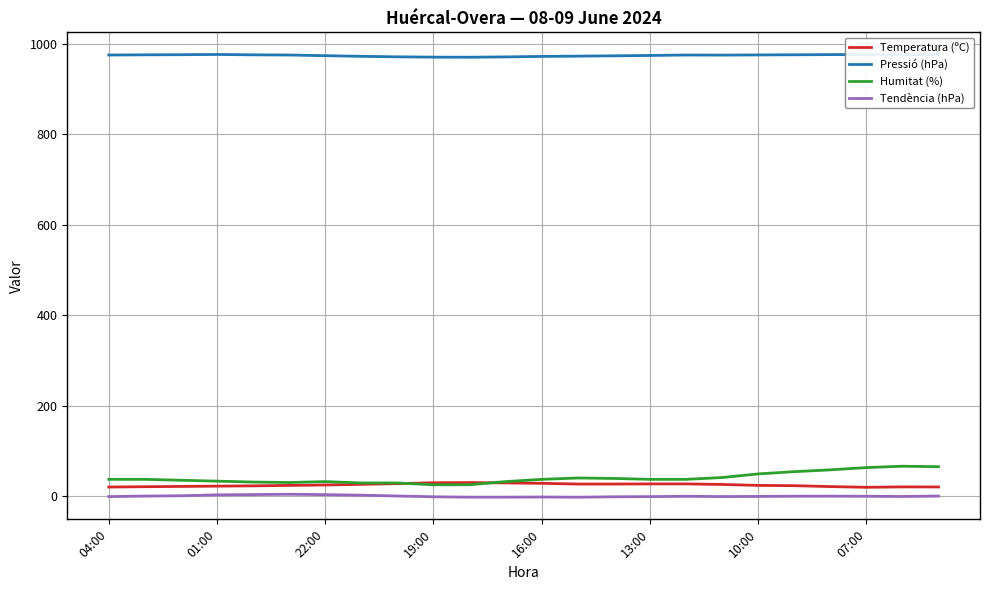

True or false: Tendència (hPa) and Temperatura (ºC) cross at least once.

False